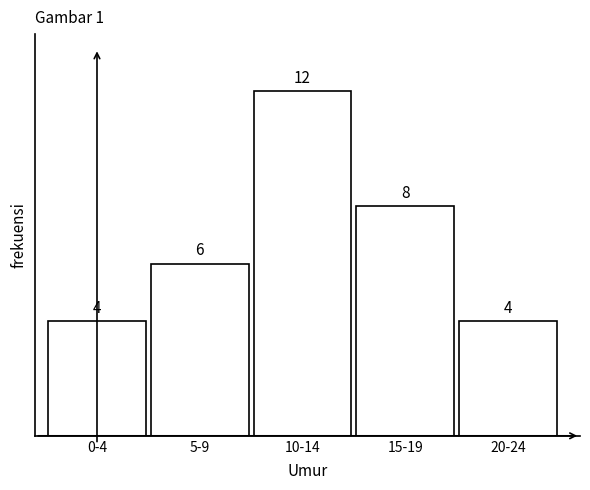

Reading left to right, extract all data points from this chart.

0-4=4	5-9=6	10-14=12	15-19=8	20-24=4